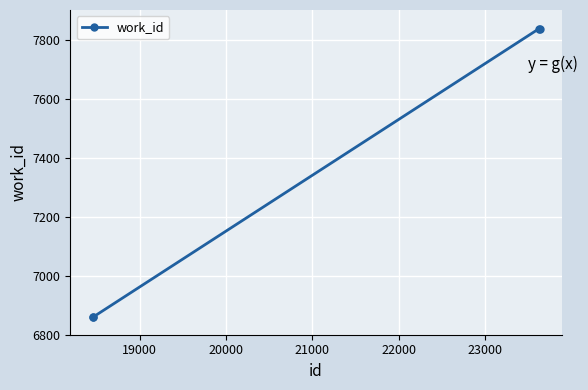

What is the greatest value displayed?

7837